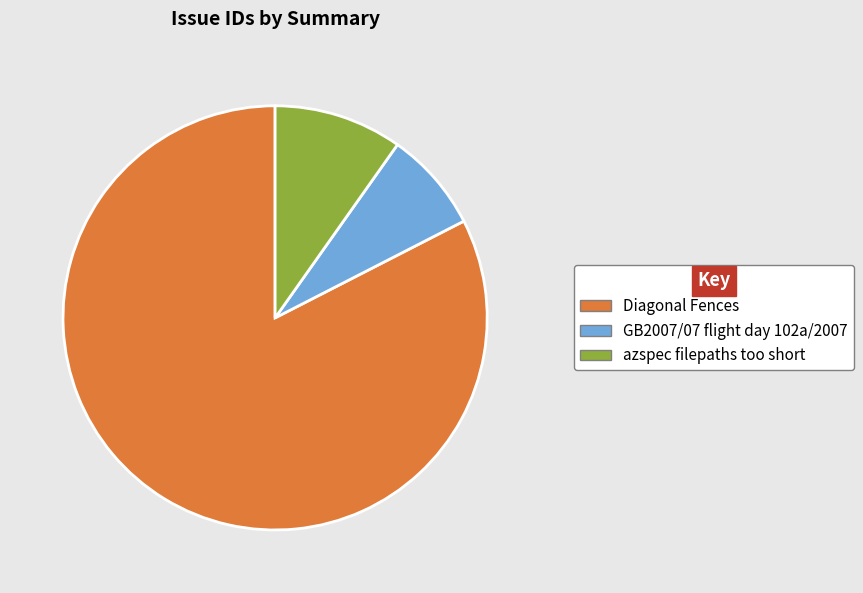

Is there any slice that represents more than half of the pie?

Yes